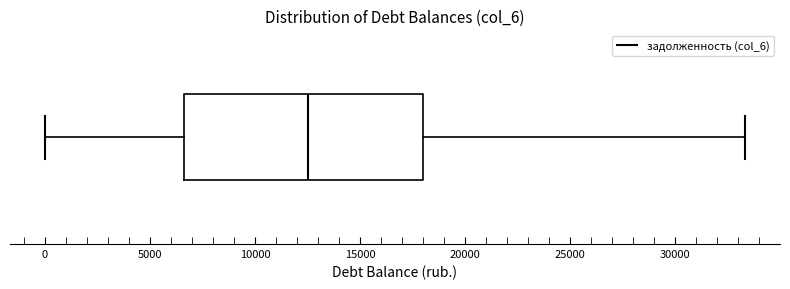

Transcribe this box plot: give where the median line is, the range the box spans, and where the two whiskers end, as read against the x-axis. The values are not printed on the chart, so give them approximately, as read against the axis.

median 12500, box 6500 to 18000, whiskers 0 to 33500